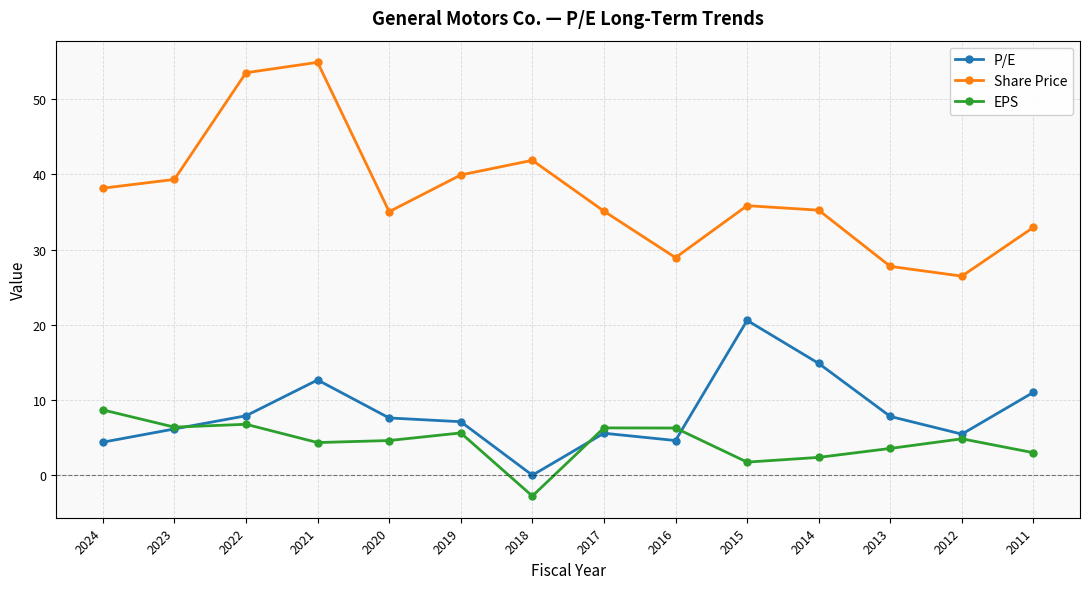

What is the highest value of the EPS series?

8.7